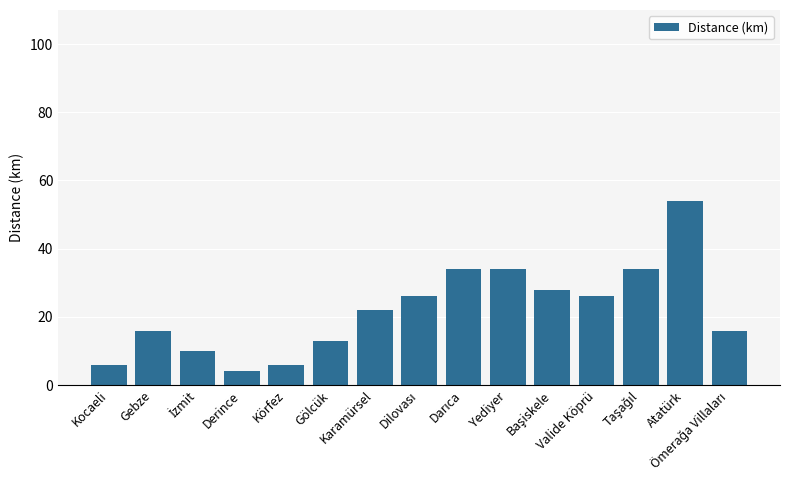

What is the difference between the maximum and minimum values?

50